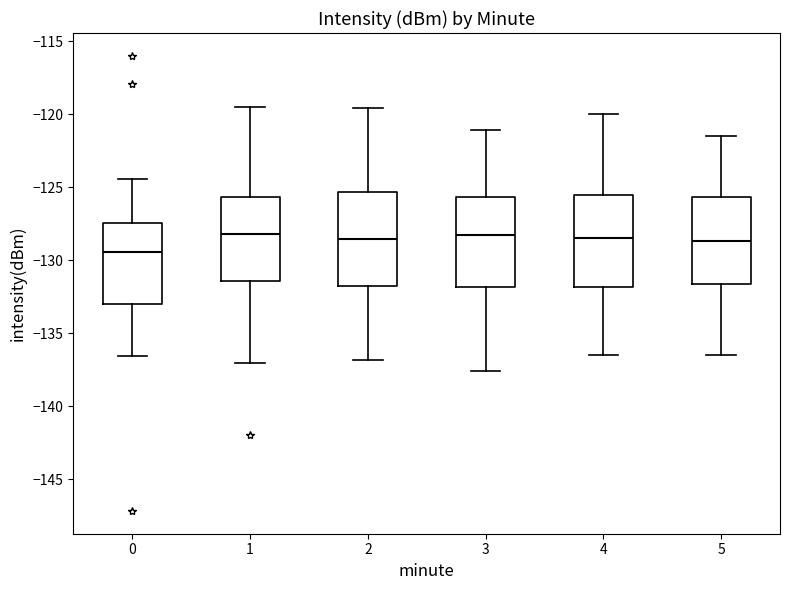

Reading left to right, read every box against the y-axis: the position of its median line, the range the box covers, and the ends of its whiskers. The values are not printed on the chart, so give them approximately, as read against the axis.

0: median -129.5, box -133.0 to -127.5, whiskers -136.5 to -124.5
1: median -128.0, box -131.5 to -125.5, whiskers -137.0 to -119.5
2: median -128.5, box -131.5 to -125.5, whiskers -137.0 to -119.5
3: median -128.5, box -132.0 to -125.5, whiskers -137.5 to -121.0
4: median -128.5, box -132.0 to -125.5, whiskers -136.5 to -120.0
5: median -128.5, box -131.5 to -125.5, whiskers -136.5 to -121.5